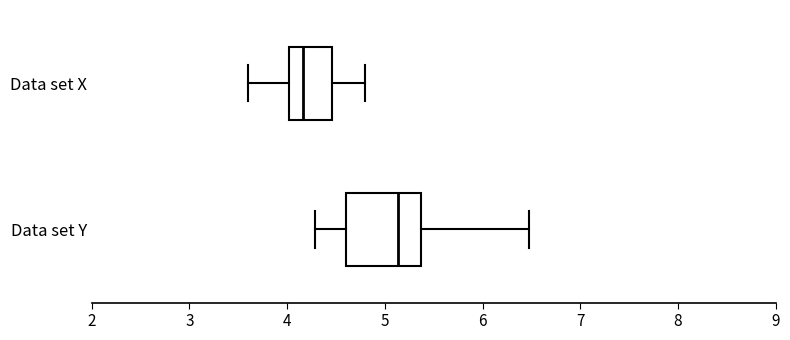

Reading bottom to top, read every box against the x-axis: the position of its median line, the range the box covers, and the ends of its whiskers. The values are not printed on the chart, so give them approximately, as read against the axis.

Data set Y: median 5.1, box 4.6 to 5.4, whiskers 4.3 to 6.5
Data set X: median 4.2, box 4.0 to 4.5, whiskers 3.6 to 4.8